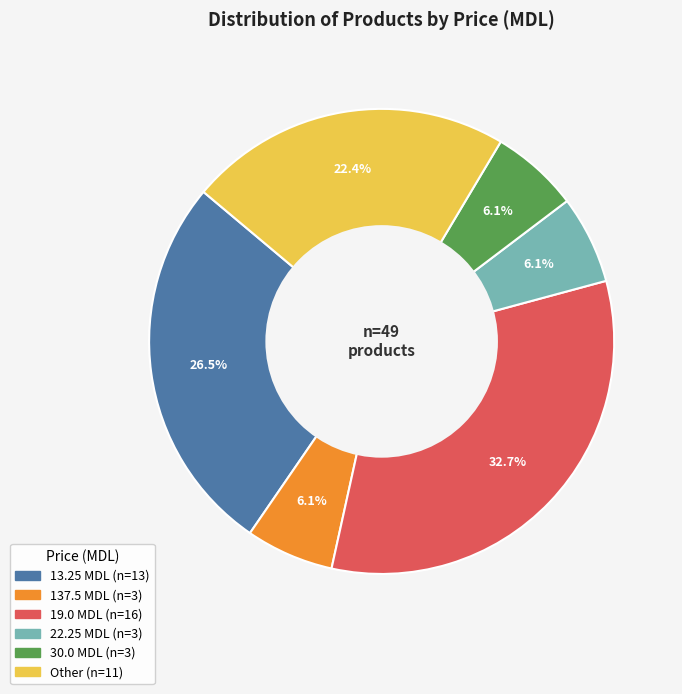

What percentage is the 137.5 slice, to the nearest percent?

6%